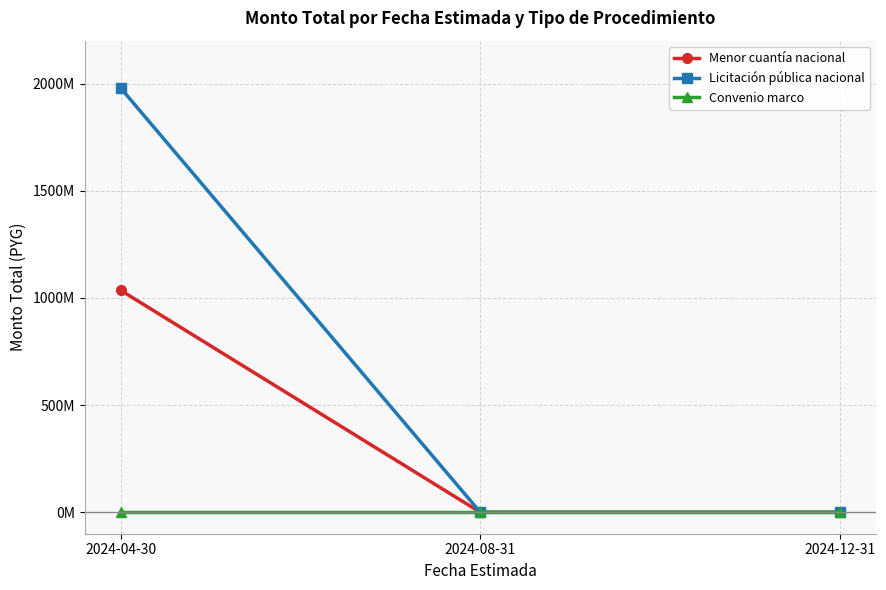

At which category does the chart reach its minimum across all series?

2024-08-31